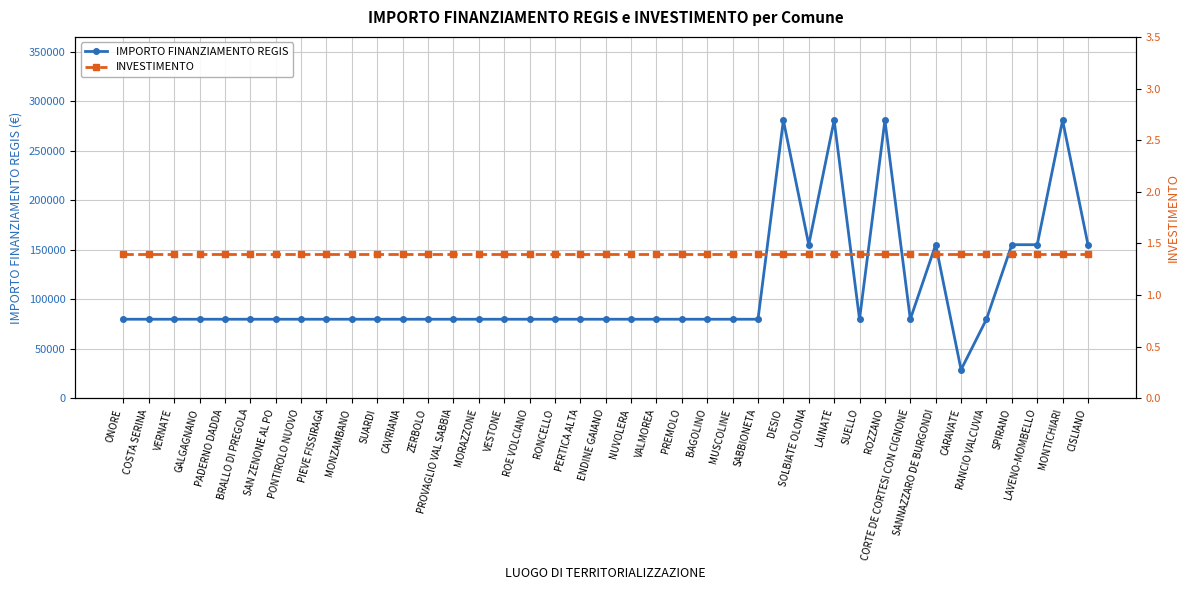

At how many categories does at least one series exceed 219229?

4